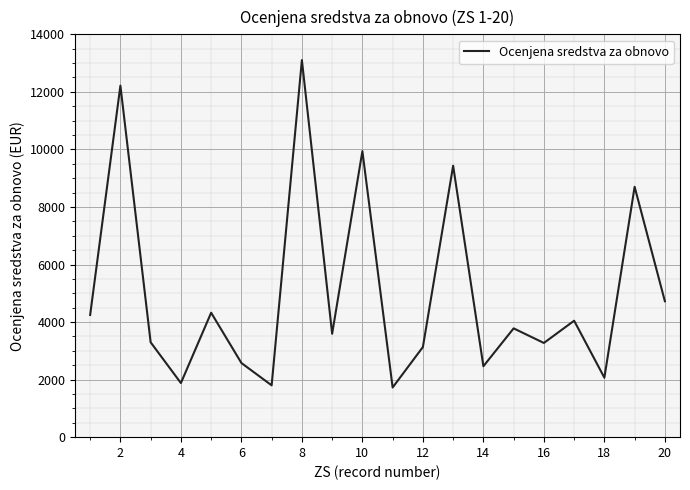

How many categories are shown in the chart?

20